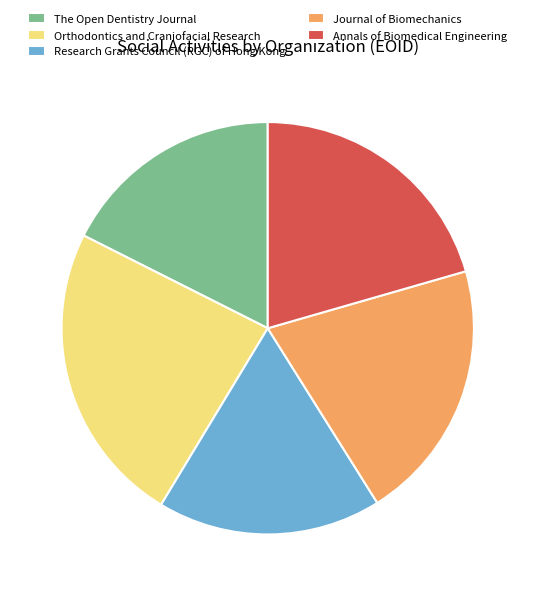

Which category has the biggest portion of the pie?

Orthodontics and Craniofacial Research